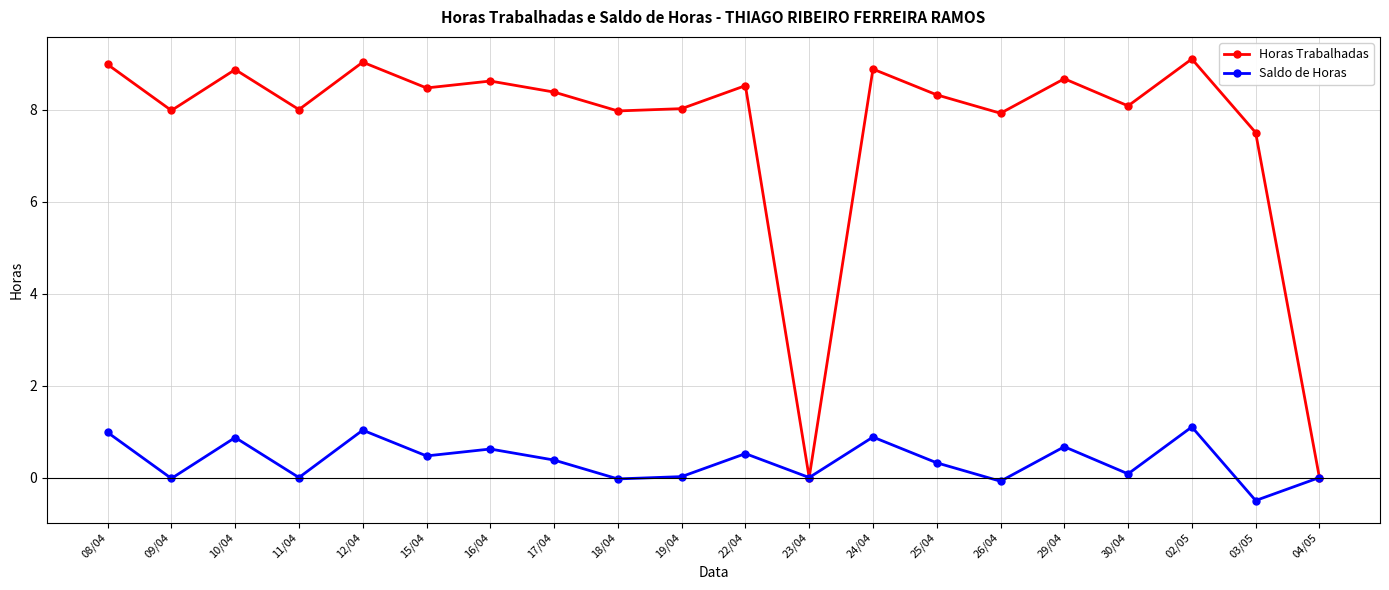

What is the label of the 7th point from the right?

25/04